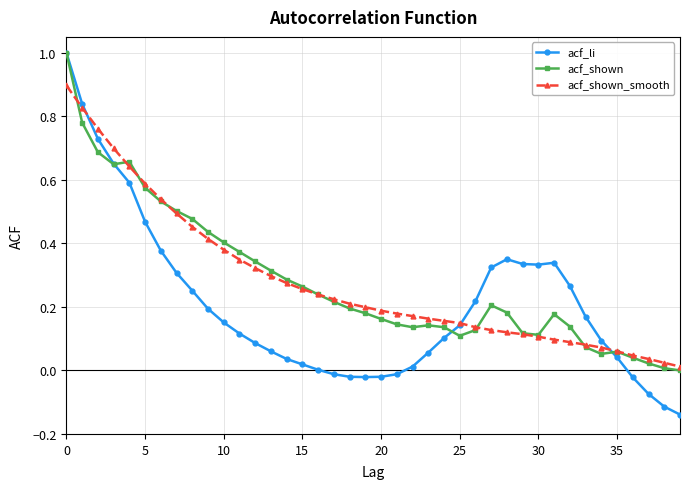

What is the sum of all acf_li values?

8.2